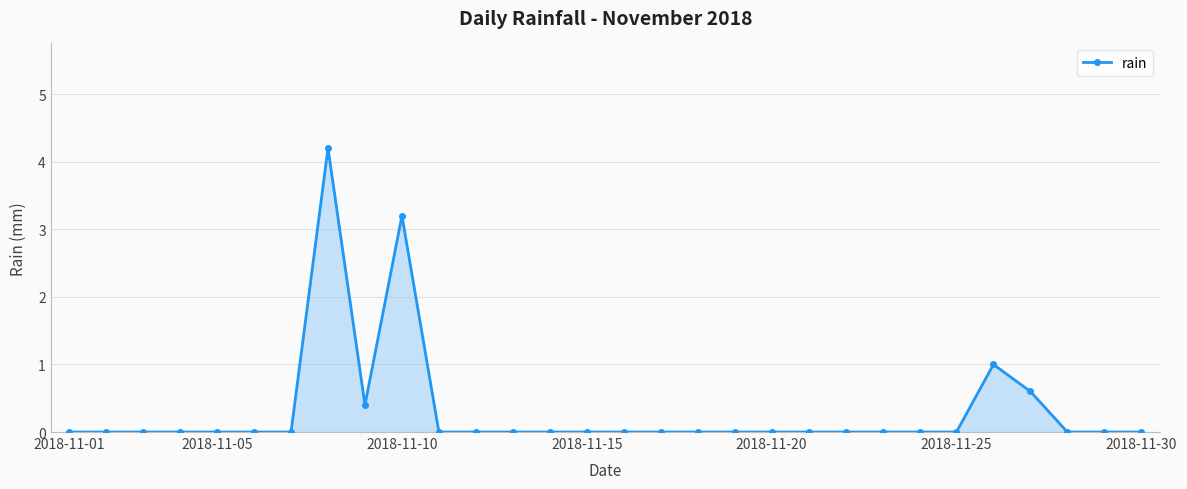

Does the chart have visible grid lines?

Yes